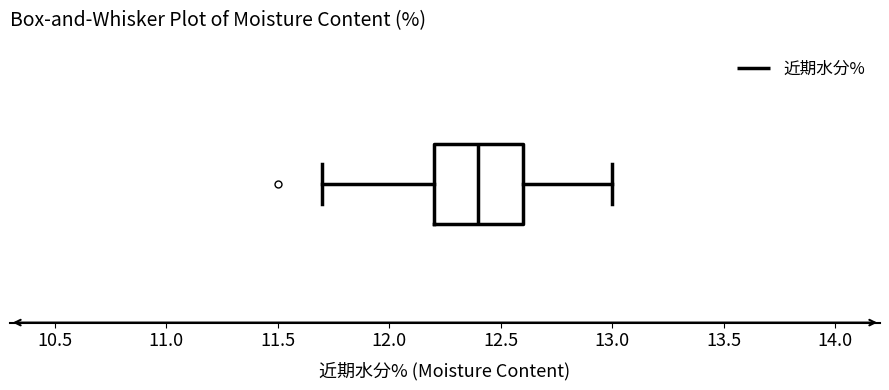

Where does the median line of the box sit on the x-axis? The values are not printed on the chart, so give them approximately, as read against the axis.

12.4